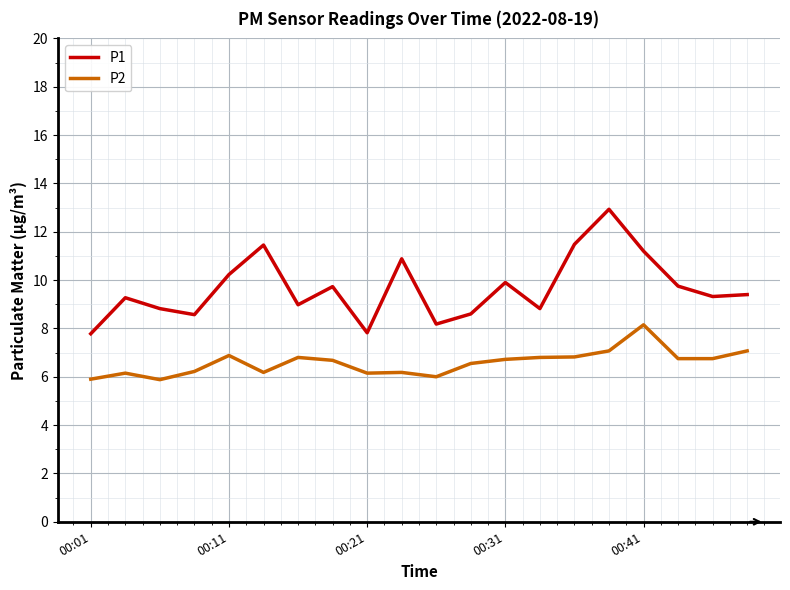

Which series has the largest total across all categories?

P1